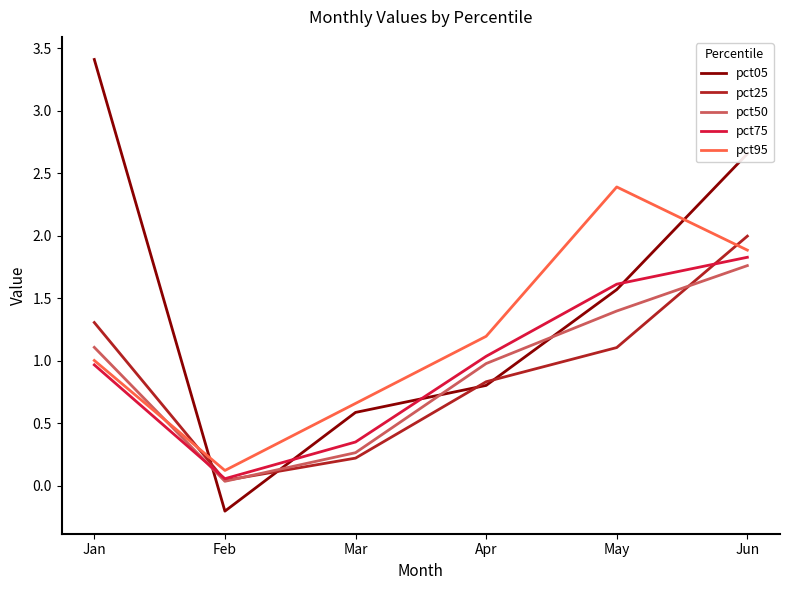

Is it true that pct50 equals 1.1 at Jun?

False